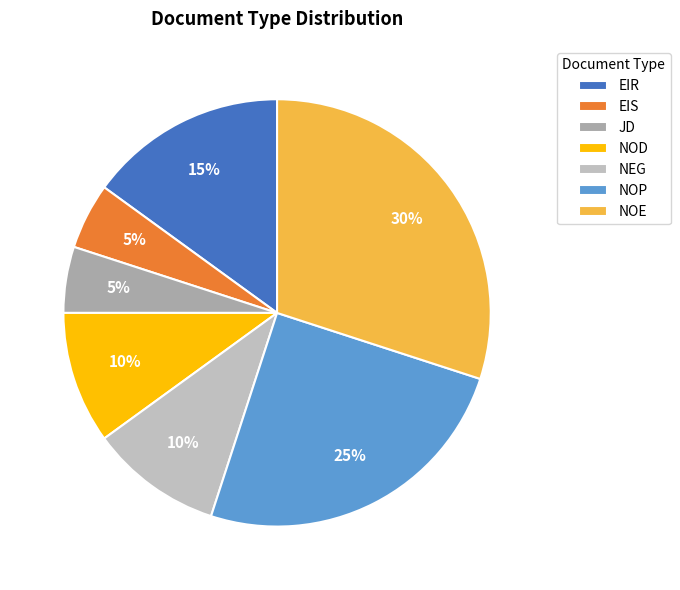

Which category has the biggest portion of the pie?

NOE